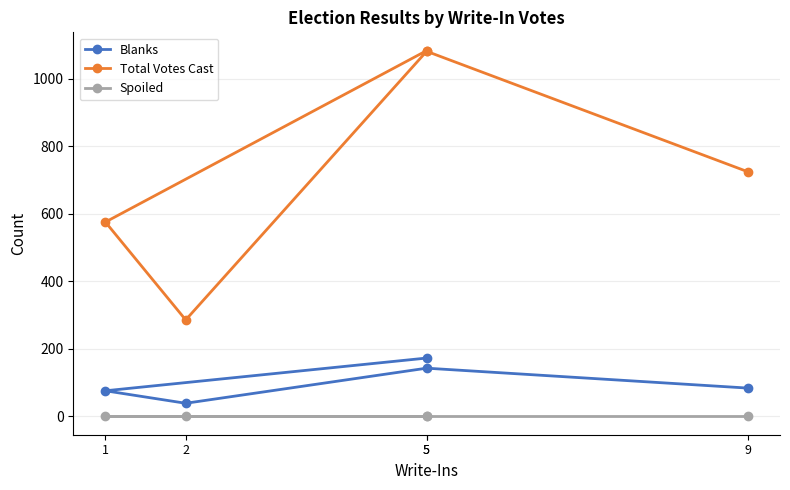

What value does the Blanks series have at 1, to the nearest 50?

100